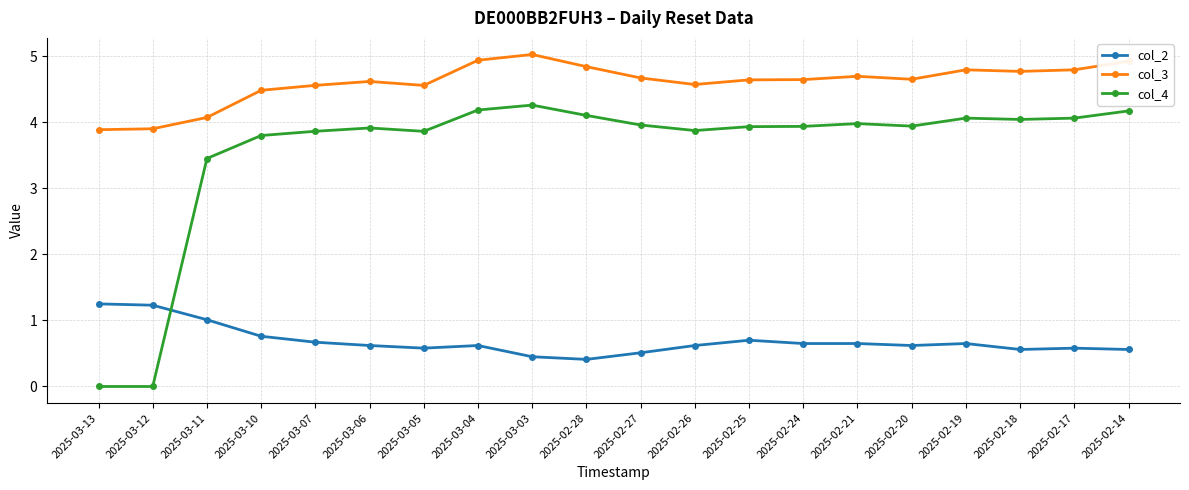

What is the total value across all series at 2025-03-03?

9.7